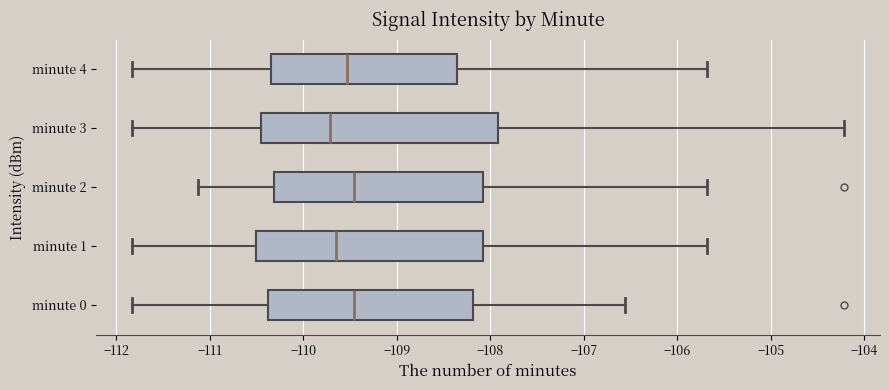

Reading bottom to top, transcribe this box plot: for each box, give where its median line is, the range the box spans, and where its two whiskers end, as read against the x-axis. The values are not printed on the chart, so give them approximately, as read against the axis.

minute 0: median -109.5, box -110.4 to -108.2, whiskers -111.8 to -106.6
minute 1: median -109.6, box -110.5 to -108.1, whiskers -111.8 to -105.7
minute 2: median -109.5, box -110.3 to -108.1, whiskers -111.1 to -105.7
minute 3: median -109.7, box -110.5 to -107.9, whiskers -111.8 to -104.2
minute 4: median -109.5, box -110.3 to -108.4, whiskers -111.8 to -105.7